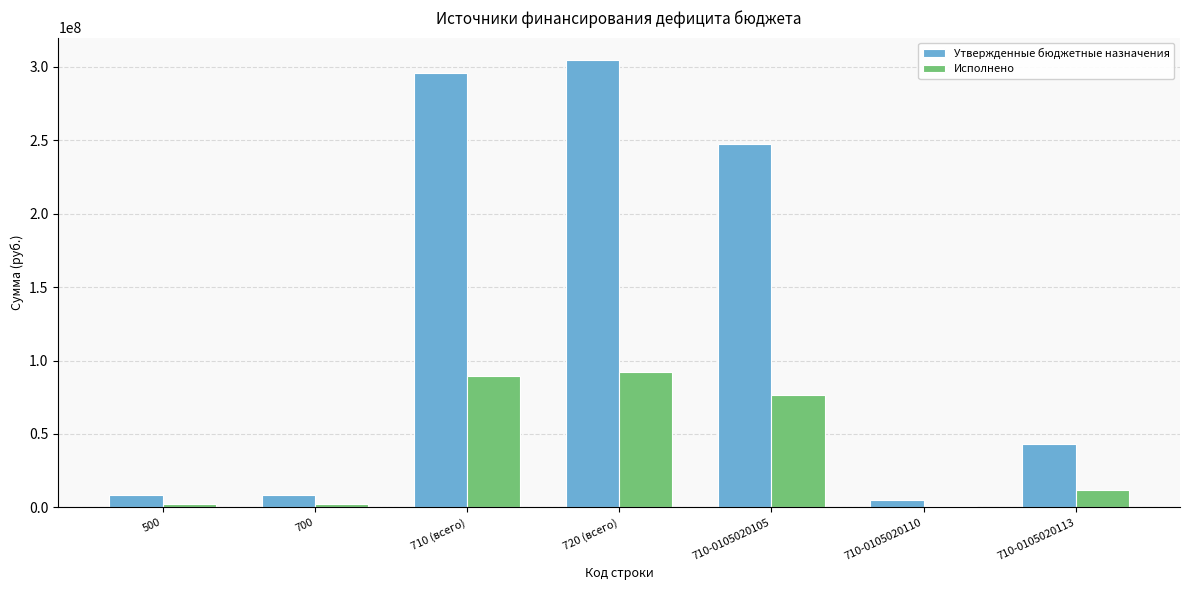

Count the number of categories in the chart.

7